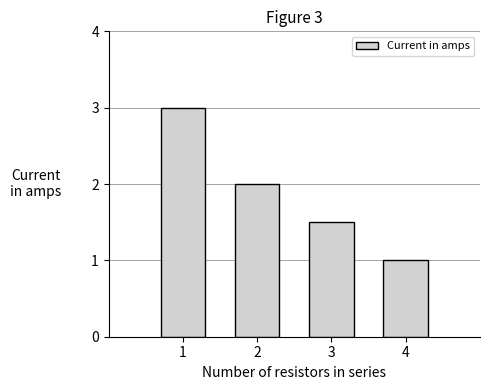

Reading left to right, transcribe all the data shown in this chart.

3.0	2.0	1.5	1.0